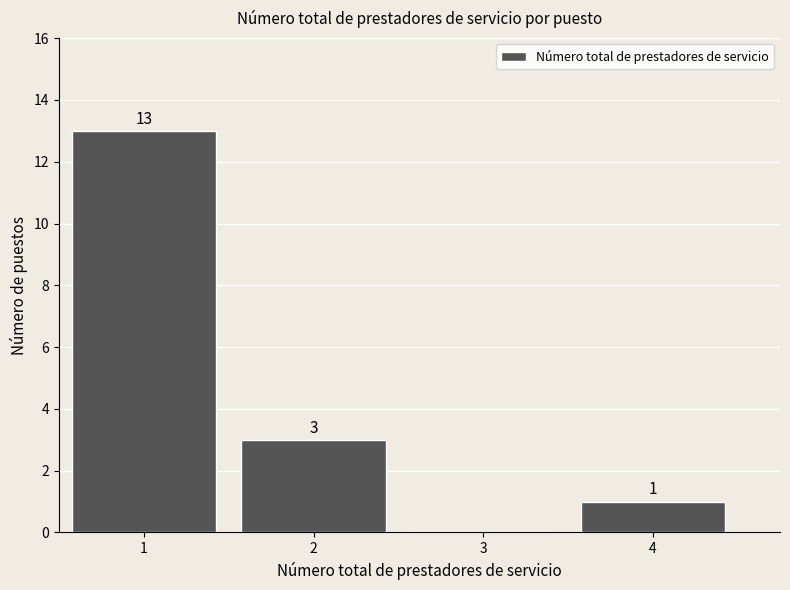

Over which range of the x-axis is the bar tallest?

0.5 to 1.5